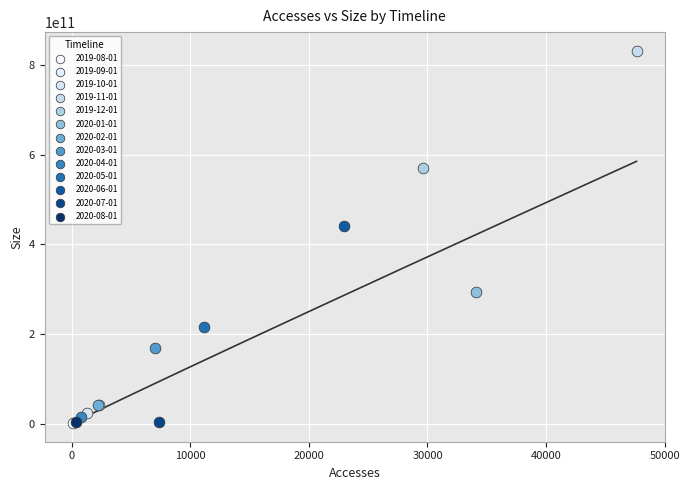

Which series contains the highest Y value?

2019-11-01